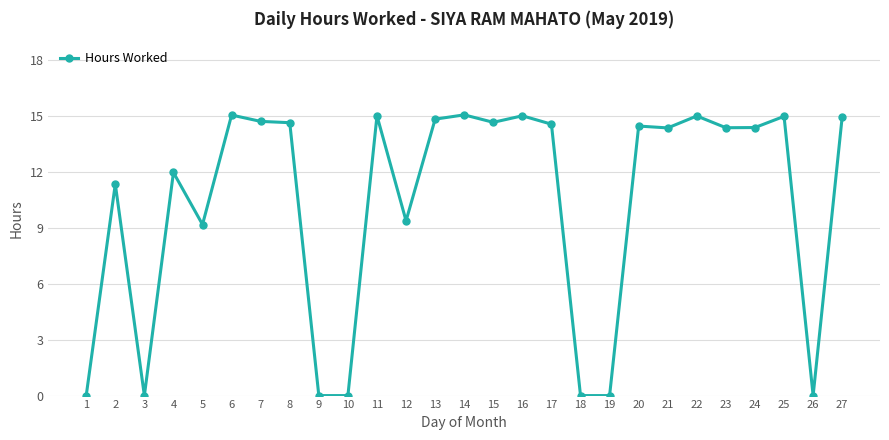

Where is the data nearest to the value 7?

5